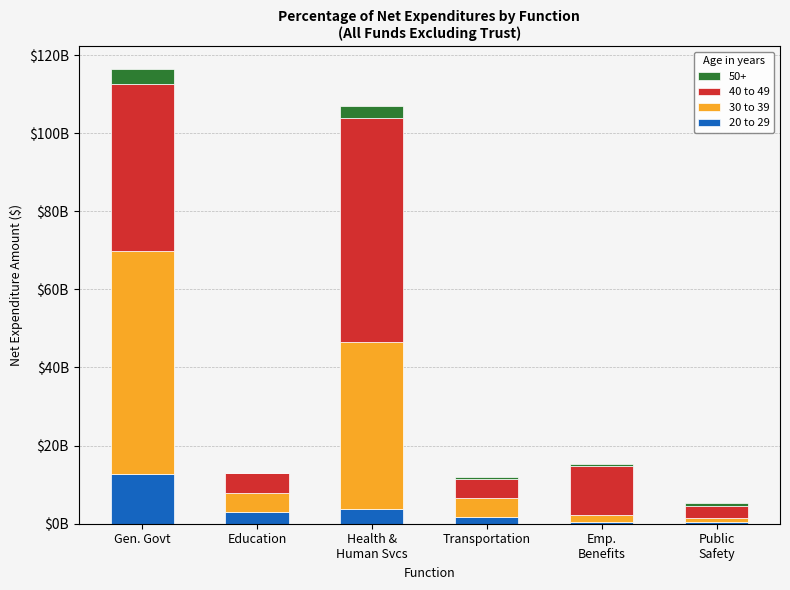

What is the value of the 20 to 29 bar at the 2nd from the left?

3116094817.2